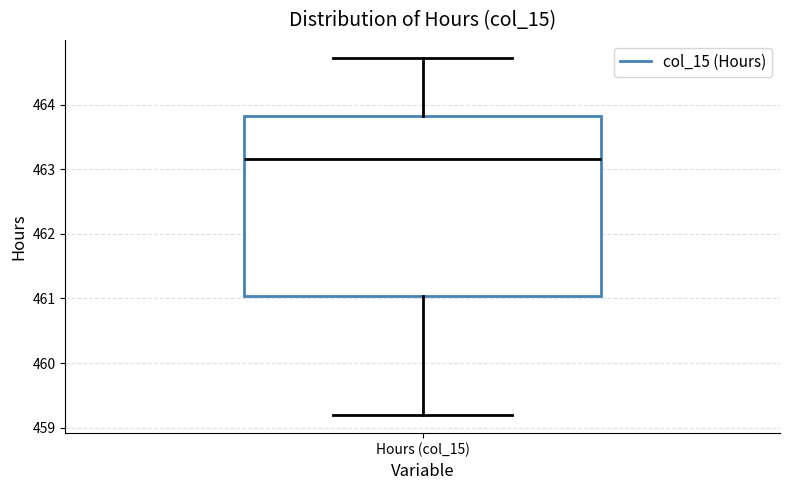

Read this box plot against the y-axis: the position of the median line, the range covered by the box, and the ends of both whiskers. The values are not printed on the chart, so give them approximately, as read against the axis.

median 463.2, box 461.0 to 463.8, whiskers 459.2 to 464.7